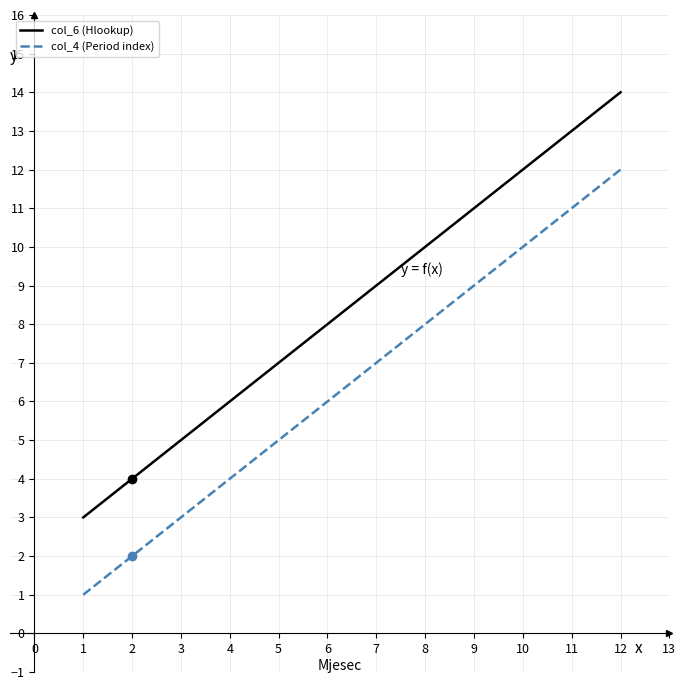

Is the value of col_4 (Period index) at 8 greater than the value of col_6 (Hlookup) at 5?

Yes